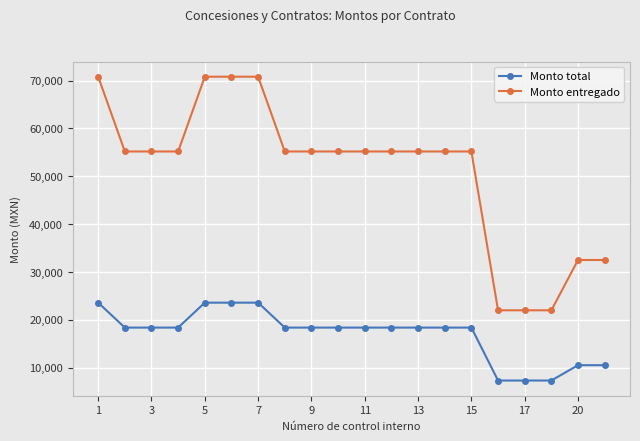

At how many categories does at least one series exceed 57170?

4